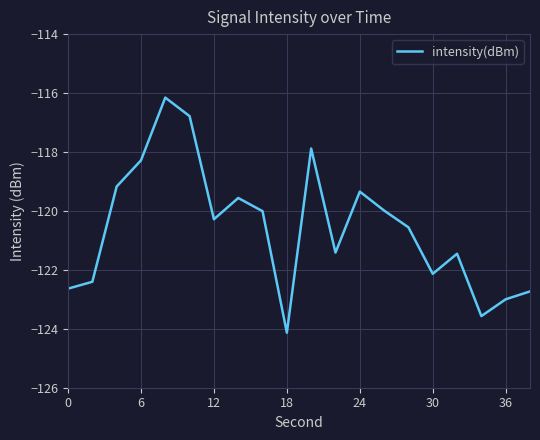

What is the maximum value shown in the chart?

-116.2